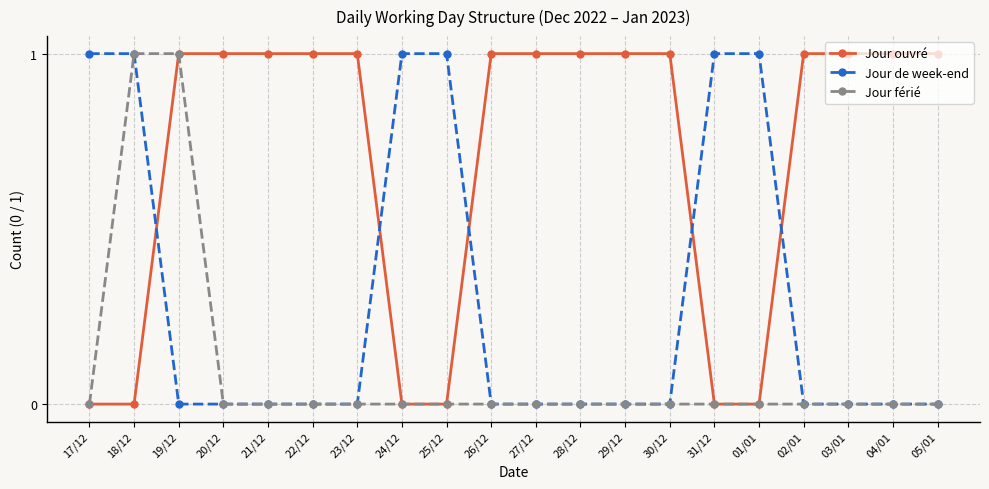

The value of Jour de week-end at 05/01 is 0. True or false?

True